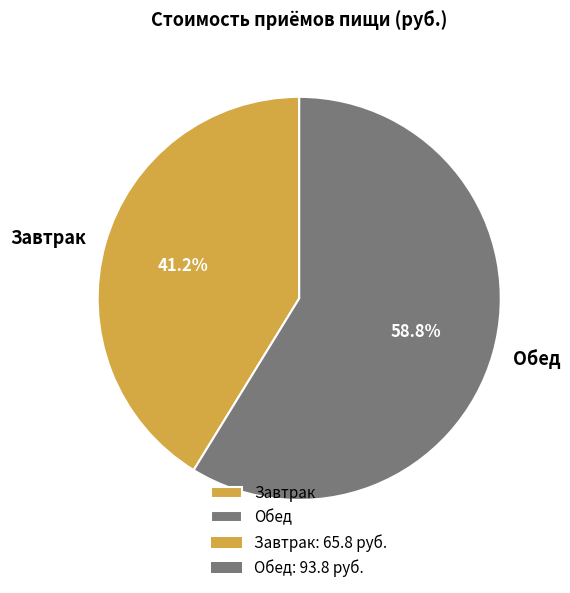

What percentage is NOT represented by Обед?

41.2%